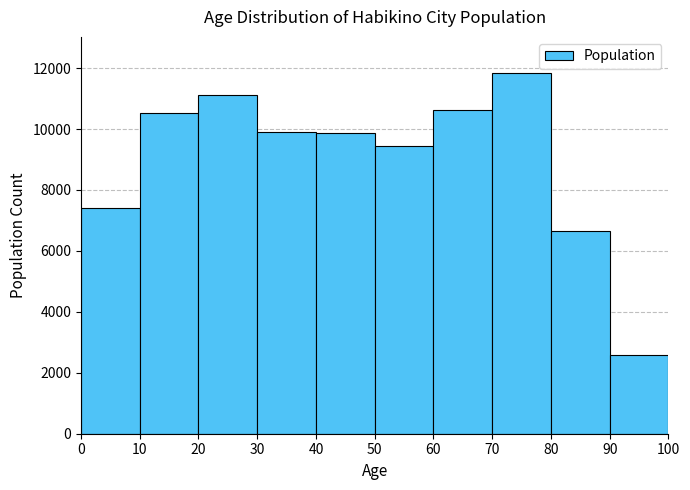

Reading left to right, transcribe this chart: for each bar, give the range it covers on the x-axis and its height. The values are not printed on the chart, so give them approximately, as read against the axis.

0 to 10: 7400
10 to 20: 10600
20 to 30: 11200
30 to 40: 9800
40 to 50: 9800
50 to 60: 9400
60 to 70: 10600
70 to 80: 11800
80 to 90: 6600
90 to 100: 2600